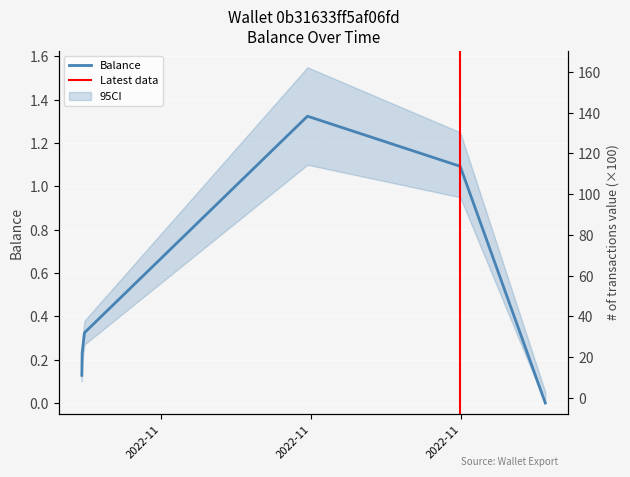

What is the difference between the maximum and second lowest values?

1.2